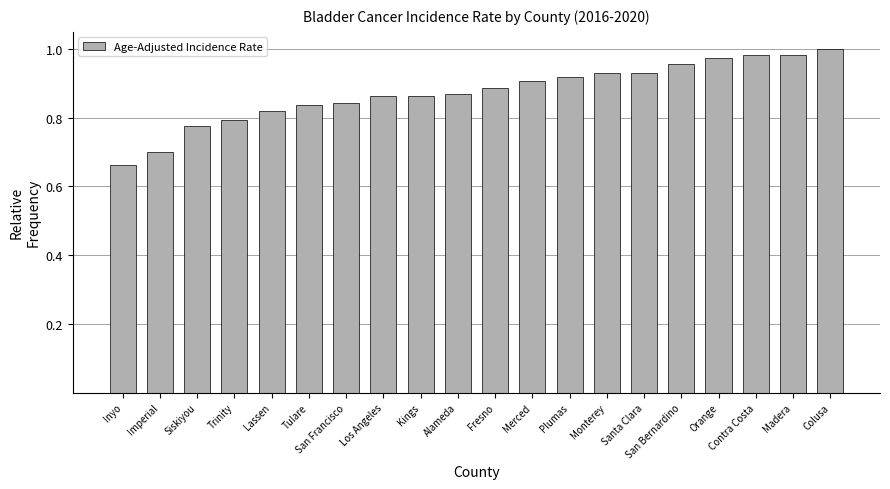

Which label corresponds to the smallest value in the chart?

Inyo